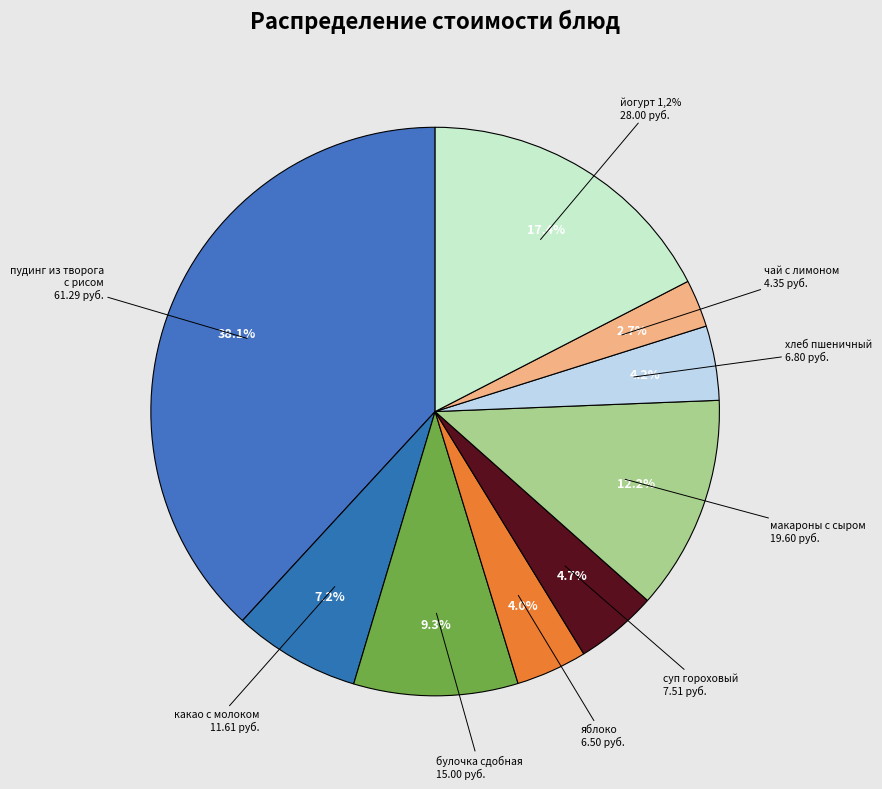

How many segments does this pie chart have?

9